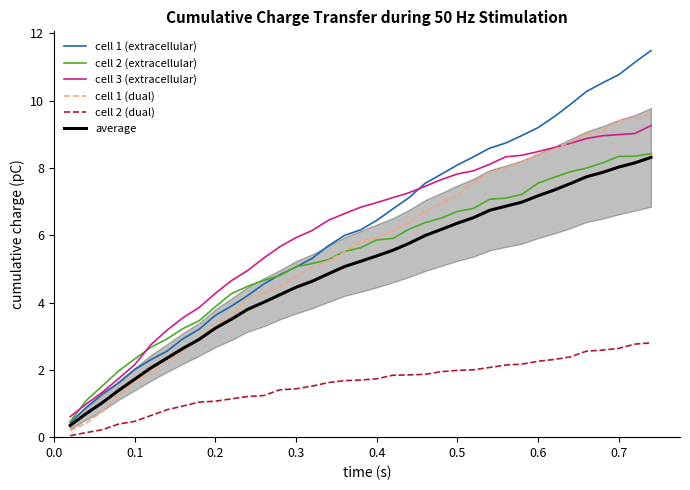

What is the difference between the maximum and minimum values in the average series?

8.0